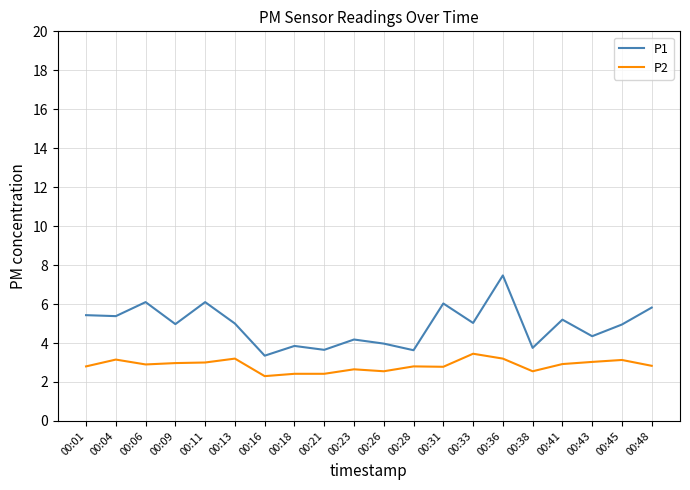

Which series has the widest spread of values?

P1